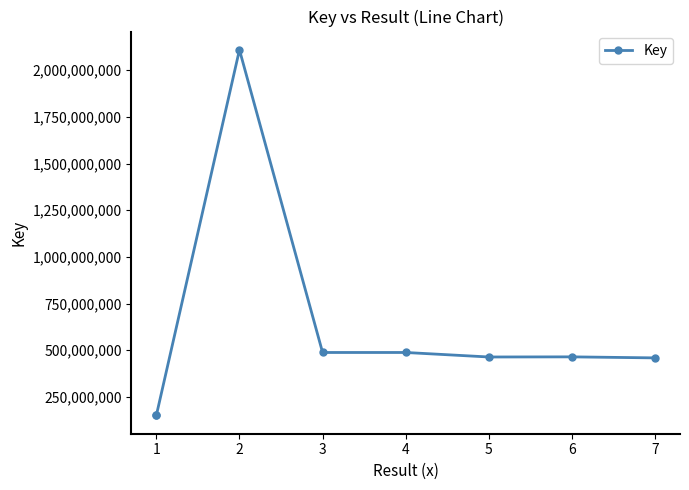

True or false: the data shows 488202252 at 3.

True